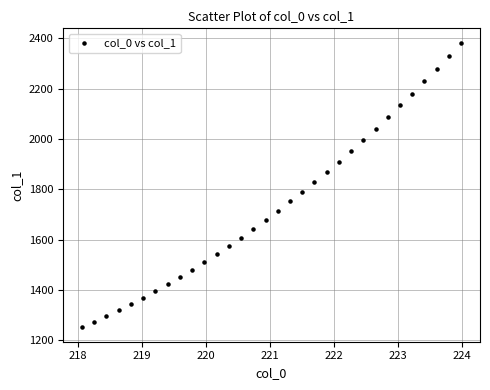

What is the range of Y values (max minus min)?

1132.2